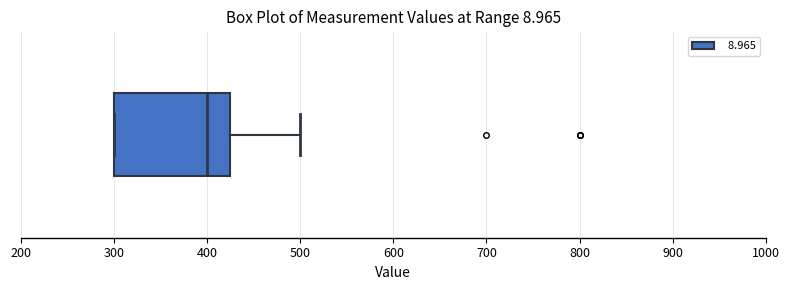

Transcribe this box plot: give where the median line is, the range the box spans, and where the two whiskers end, as read against the x-axis. The values are not printed on the chart, so give them approximately, as read against the axis.

median 400, box 300 to 430, whiskers 300 to 500